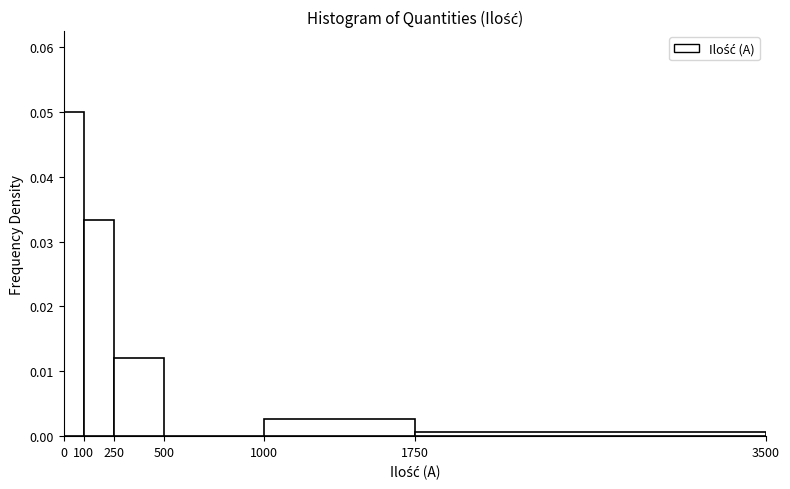

Over which range of the x-axis is the bar tallest?

0 to 100